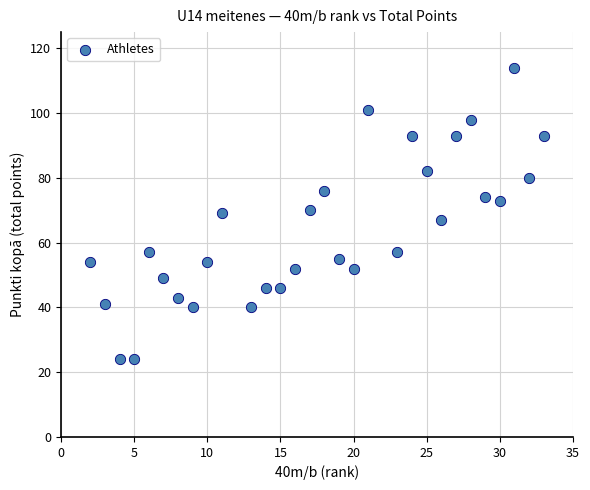

What is the range of Y values (max minus min)?

90